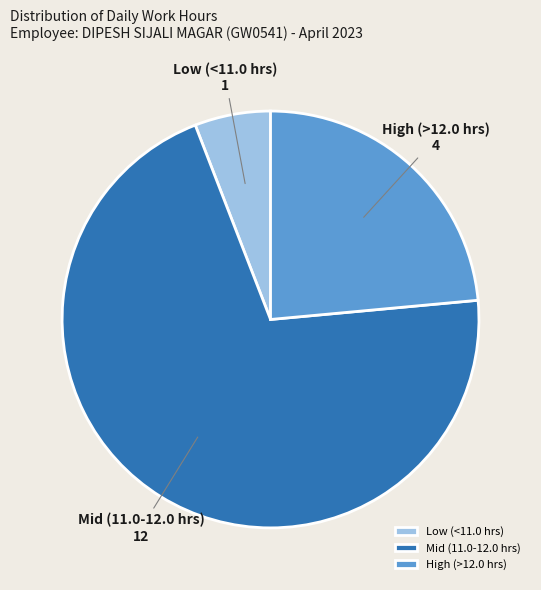

Is it true that Mid (11.0-12.0 hrs) is 63% of the pie?

False